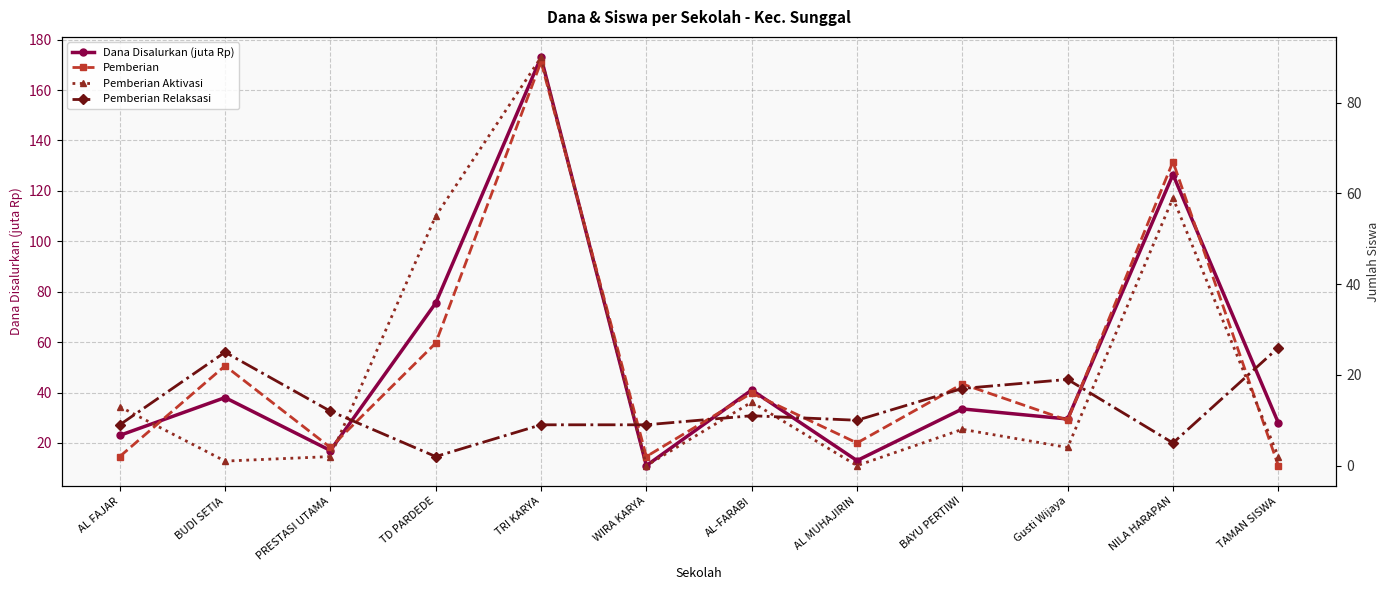

How many positive values does the Pemberian Aktivasi series have?

10